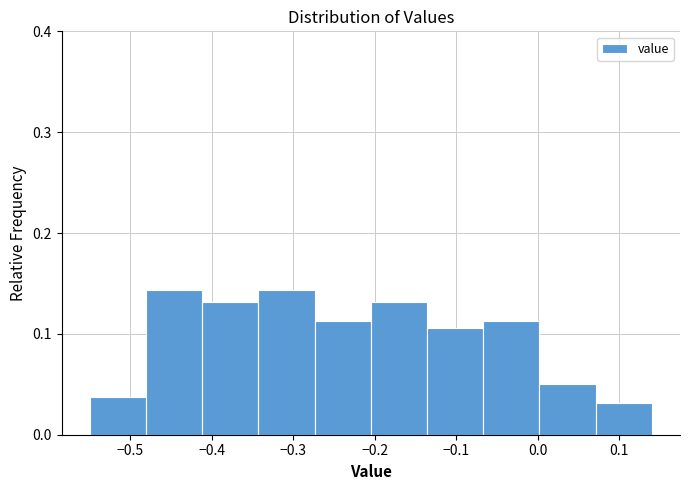

Reading left to right, transcribe this chart: for each bar, give the range it covers on the x-axis and its height. Neither the bar edges nor the heights are printed on the chart, so give them approximately, as read against the axes.

-0.550 to -0.481: 0.04
-0.481 to -0.412: 0.14
-0.412 to -0.343: 0.13
-0.343 to -0.274: 0.14
-0.274 to -0.205: 0.11
-0.205 to -0.136: 0.13
-0.136 to -0.067: 0.11
-0.067 to 0.002: 0.11
0.002 to 0.071: 0.05
0.071 to 0.140: 0.03